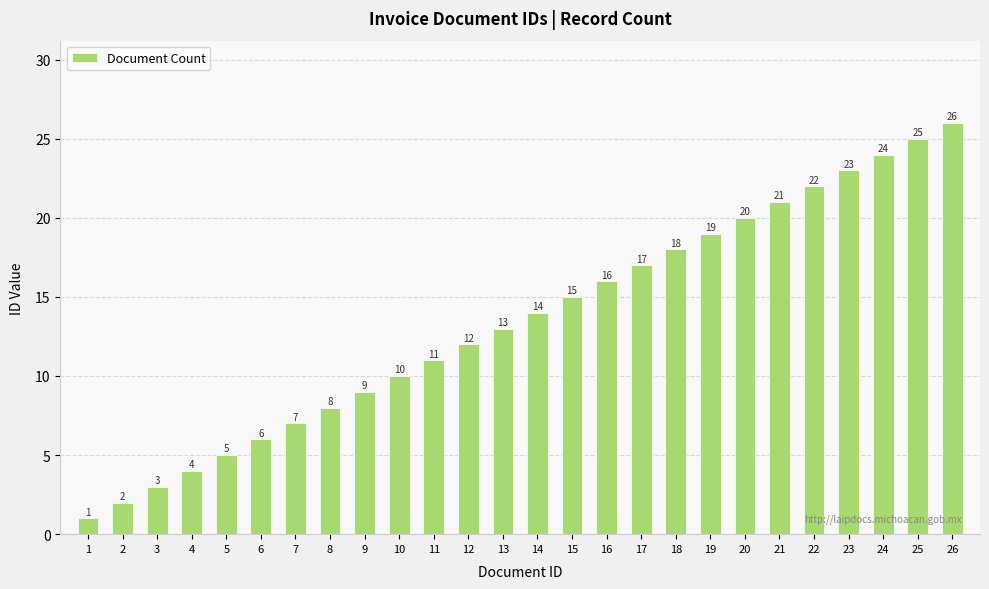

List the labels in order of value, largest first.

26, 25, 24, 23, 22, 21, 20, 19, 18, 17, 16, 15, 14, 13, 12, 11, 10, 9, 8, 7, 6, 5, 4, 3, 2, 1